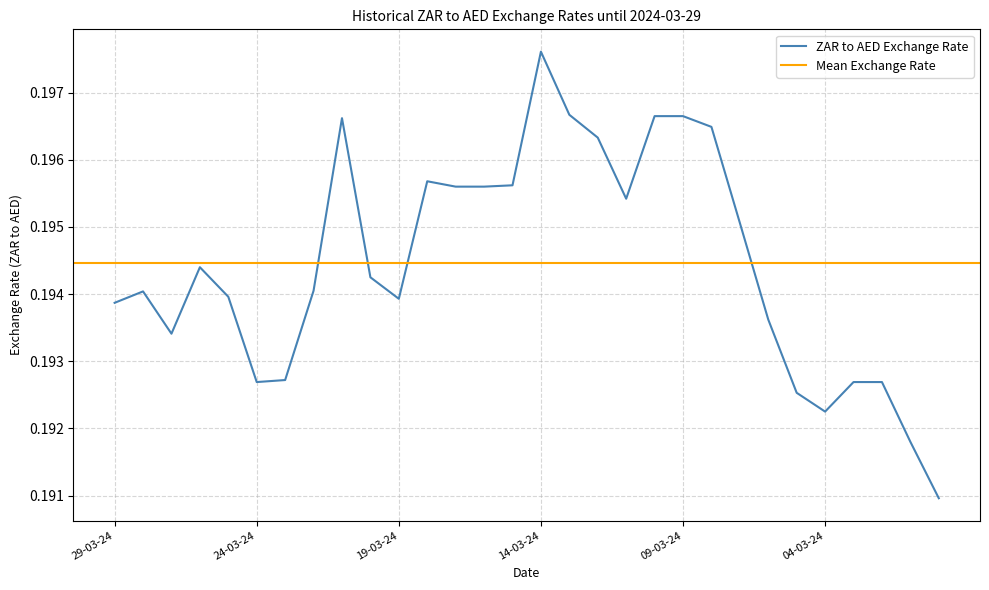

Between 21-03-24 and 18-03-24, which is larger?

21-03-24